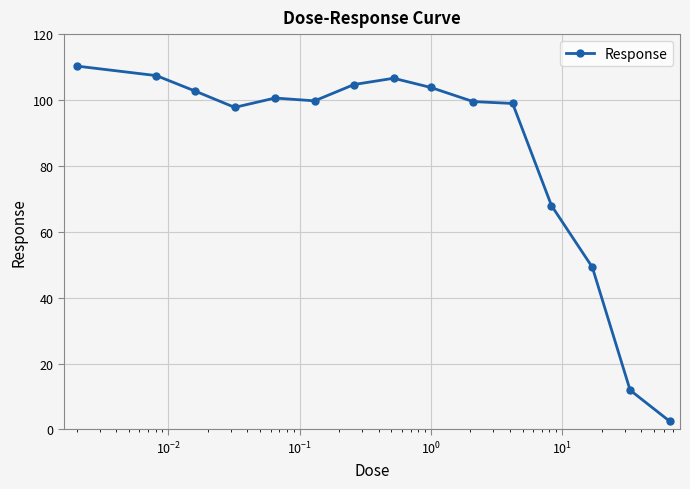

What is the value of the 7th point from the left?

104.7